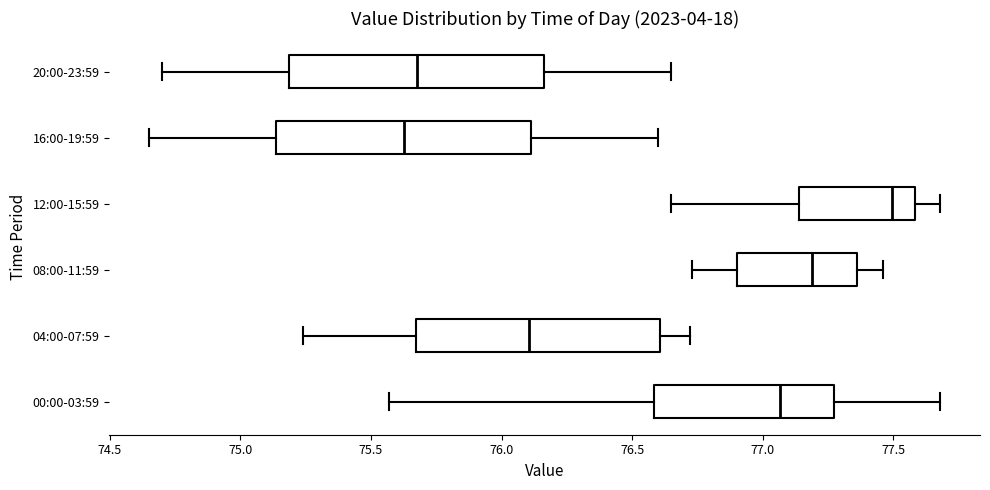

Reading bottom to top, transcribe this box plot: for each box, give where its median line is, the range the box spans, and where its two whiskers end, as read against the x-axis. The values are not printed on the chart, so give them approximately, as read against the axis.

00:00-03:59: median 77.05, box 76.60 to 77.25, whiskers 75.55 to 77.70
04:00-07:59: median 76.10, box 75.65 to 76.60, whiskers 75.25 to 76.70
08:00-11:59: median 77.20, box 76.90 to 77.35, whiskers 76.75 to 77.45
12:00-15:59: median 77.50, box 77.15 to 77.60, whiskers 76.65 to 77.70
16:00-19:59: median 75.65, box 75.15 to 76.10, whiskers 74.65 to 76.60
20:00-23:59: median 75.70, box 75.20 to 76.15, whiskers 74.70 to 76.65